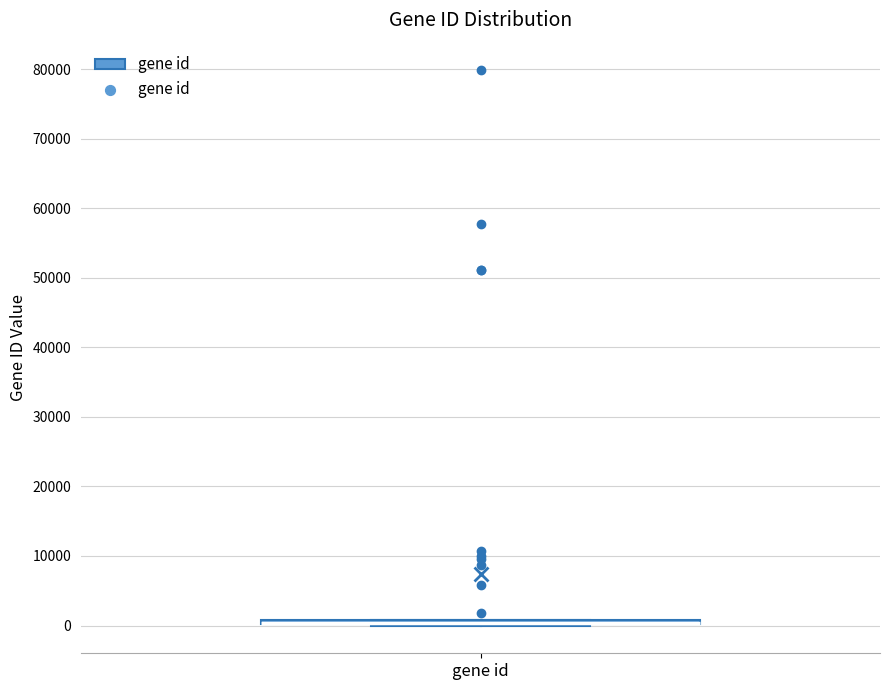

Where is the lower edge of the box for gene id on the y-axis? The values are not printed on the chart, so give them approximately, as read against the axis.

0